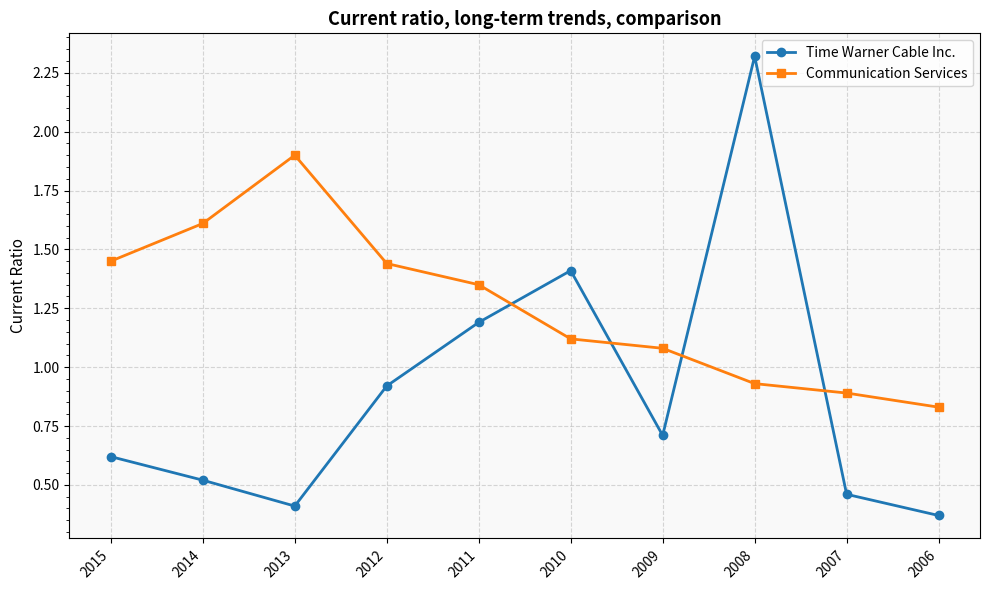

Which series has the largest range (max minus min)?

Time Warner Cable Inc.